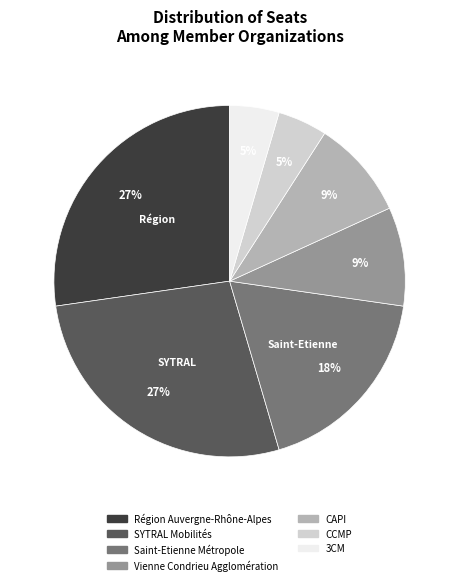

Between SYTRAL Mobilités and 3CM, which is larger?

SYTRAL Mobilités